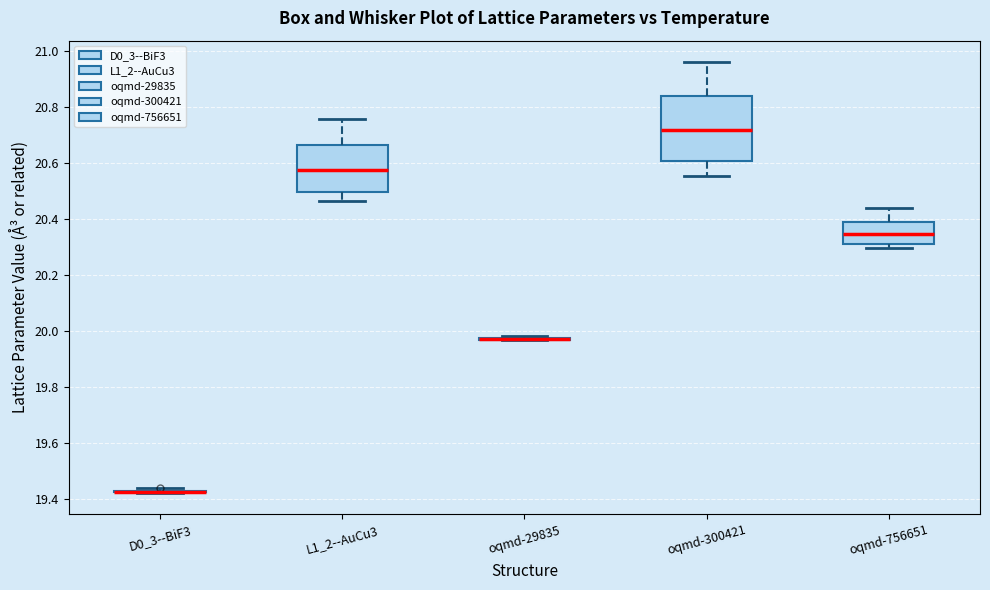

Reading left to right, transcribe this box plot: for each box, give where its median line is, the range the box spans, and where its two whiskers end, as read against the y-axis. The values are not printed on the chart, so give them approximately, as read against the axis.

D0_3--BiF3: box collapsed to a line at 19.42, whiskers 19.42 to 19.44
L1_2--AuCu3: median 20.58, box 20.50 to 20.66, whiskers 20.46 to 20.76
oqmd-29835: box collapsed to a line at 19.98, whiskers 19.96 to 19.98
oqmd-300421: median 20.72, box 20.60 to 20.84, whiskers 20.56 to 20.96
oqmd-756651: median 20.34, box 20.30 to 20.40, whiskers 20.30 (just below the box's lower edge) to 20.44